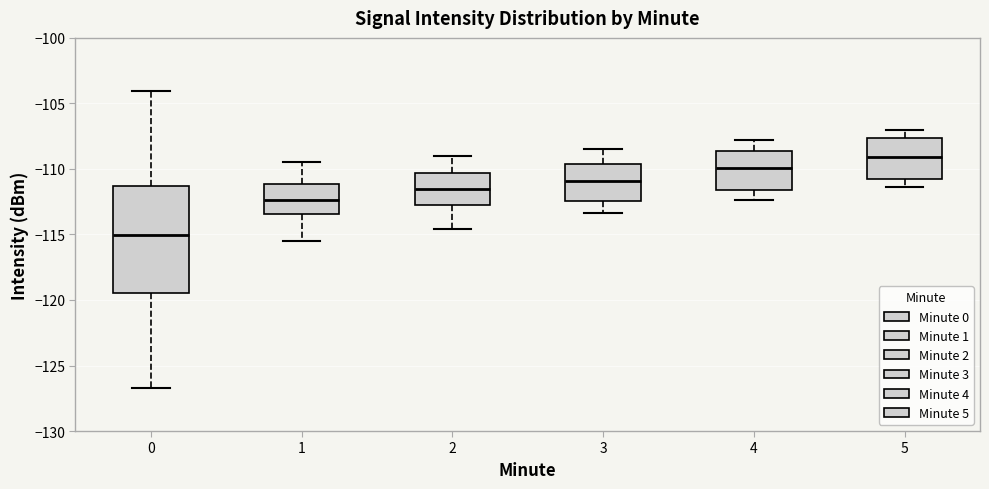

Which box has the highest median line?

5